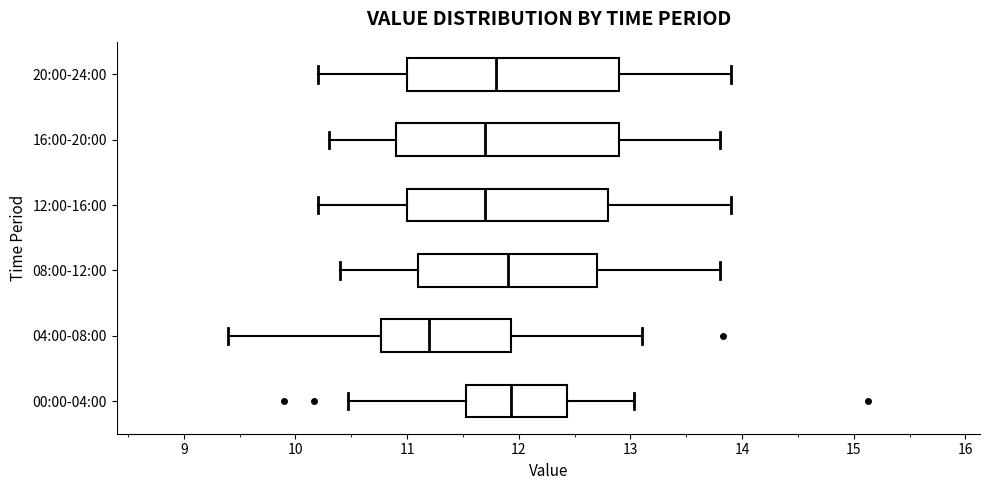

Reading bottom to top, read every box against the x-axis: the position of its median line, the range the box covers, and the ends of its whiskers. The values are not printed on the chart, so give them approximately, as read against the axis.

00:00-04:00: median 11.9, box 11.5 to 12.4, whiskers 10.5 to 13.0
04:00-08:00: median 11.2, box 10.8 to 11.9, whiskers 9.4 to 13.1
08:00-12:00: median 11.9, box 11.1 to 12.7, whiskers 10.4 to 13.8
12:00-16:00: median 11.7, box 11.0 to 12.8, whiskers 10.2 to 13.9
16:00-20:00: median 11.7, box 10.9 to 12.9, whiskers 10.3 to 13.8
20:00-24:00: median 11.8, box 11.0 to 12.9, whiskers 10.2 to 13.9